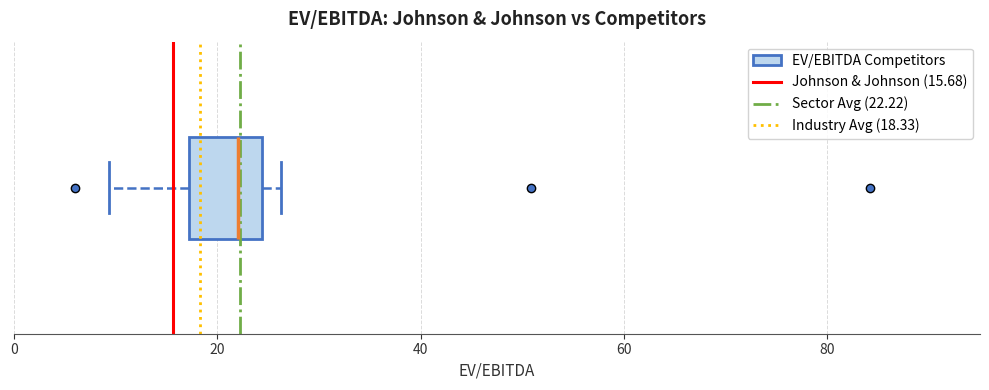

Where is the left edge of the box on the x-axis? The values are not printed on the chart, so give them approximately, as read against the axis.

18